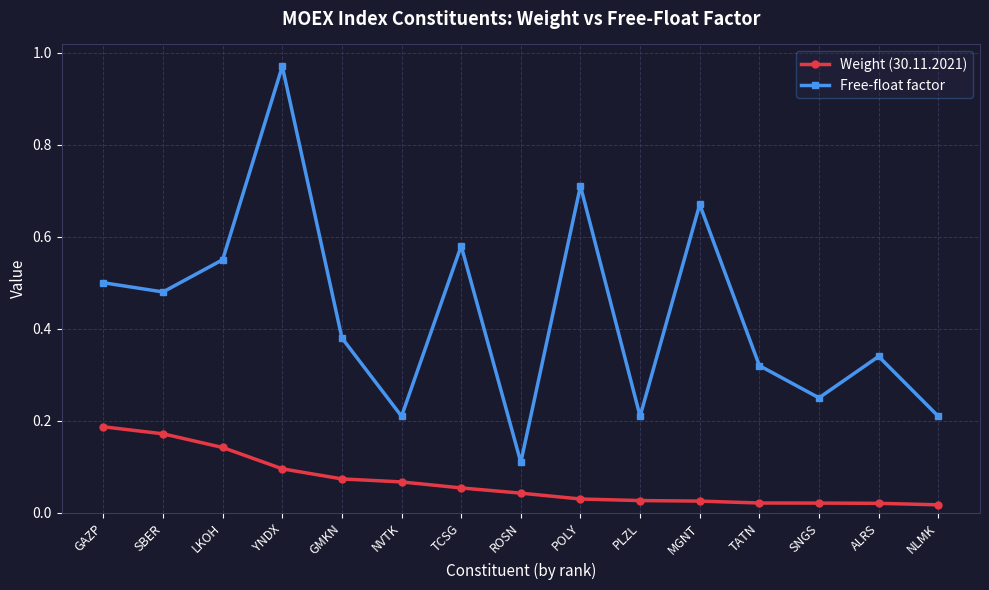

Between SBER and NLMK, which series saw the biggest shift?

Free-float factor